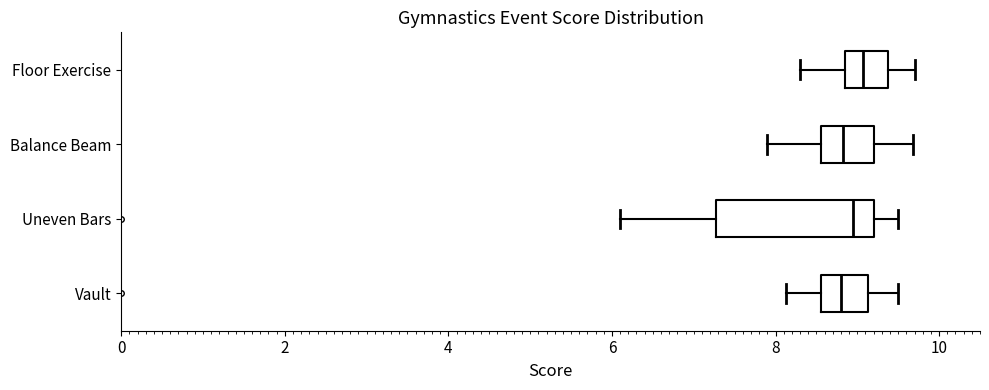

Comparing the boxes themselves (not the whiskers), which one is the widest?

Uneven Bars